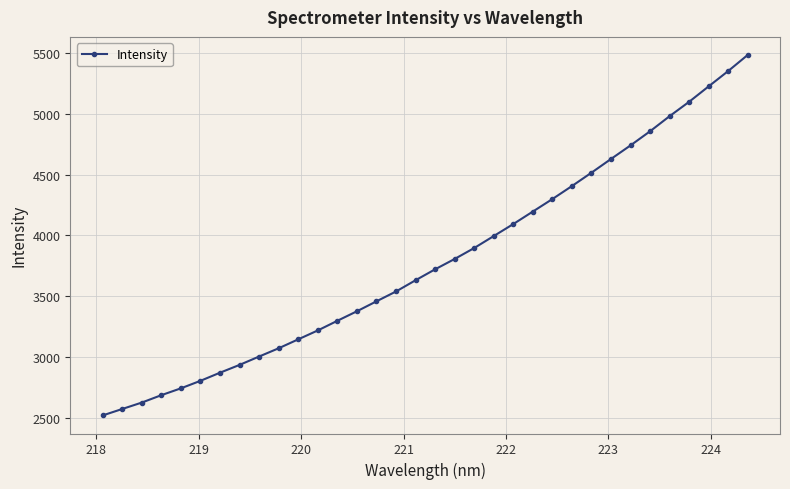

What is the smallest value displayed?

2520.0